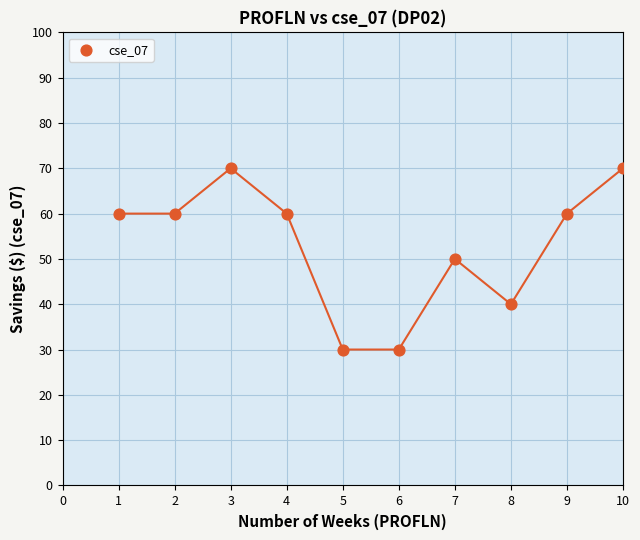

What is the average X value?

6